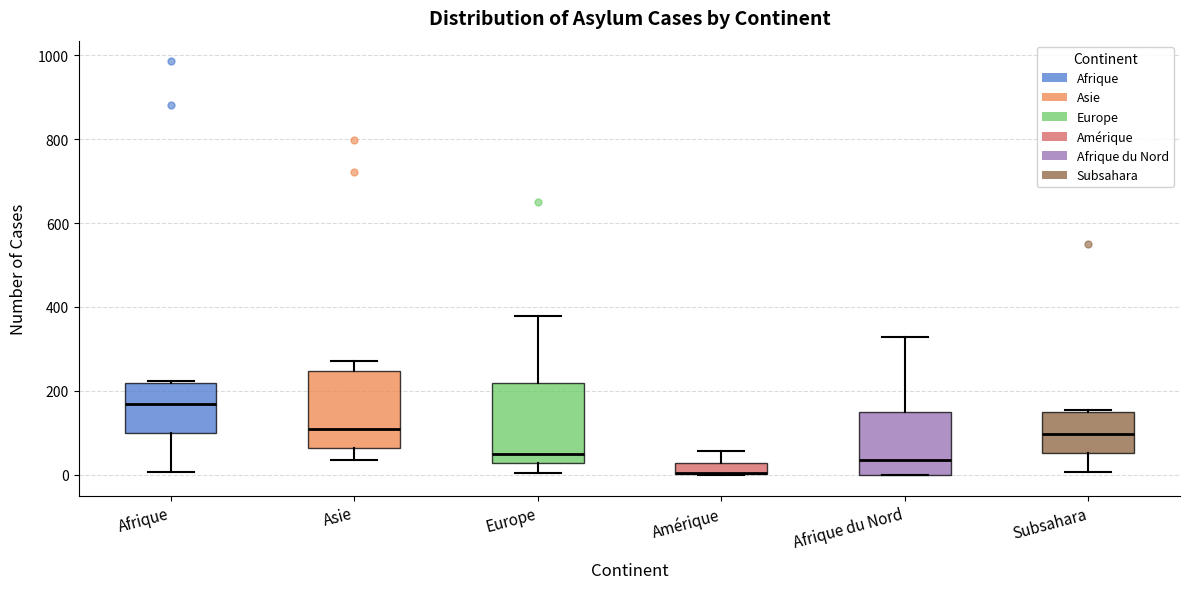

Where does the median line of the box for Subsahara sit on the y-axis? The values are not printed on the chart, so give them approximately, as read against the axis.

100